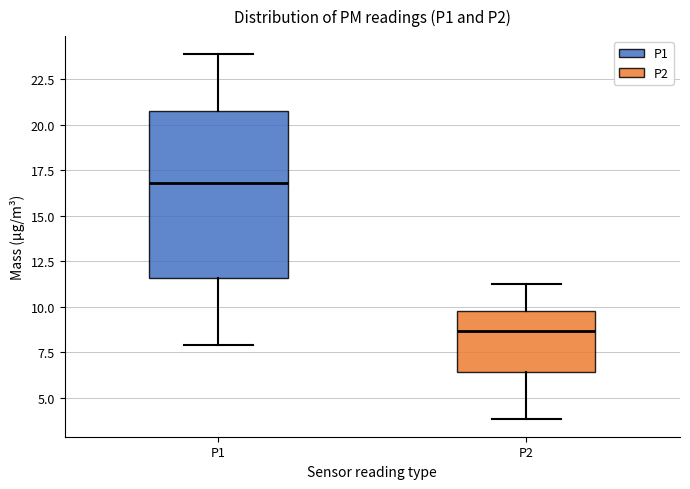

Which box's median line is the lowest?

P2